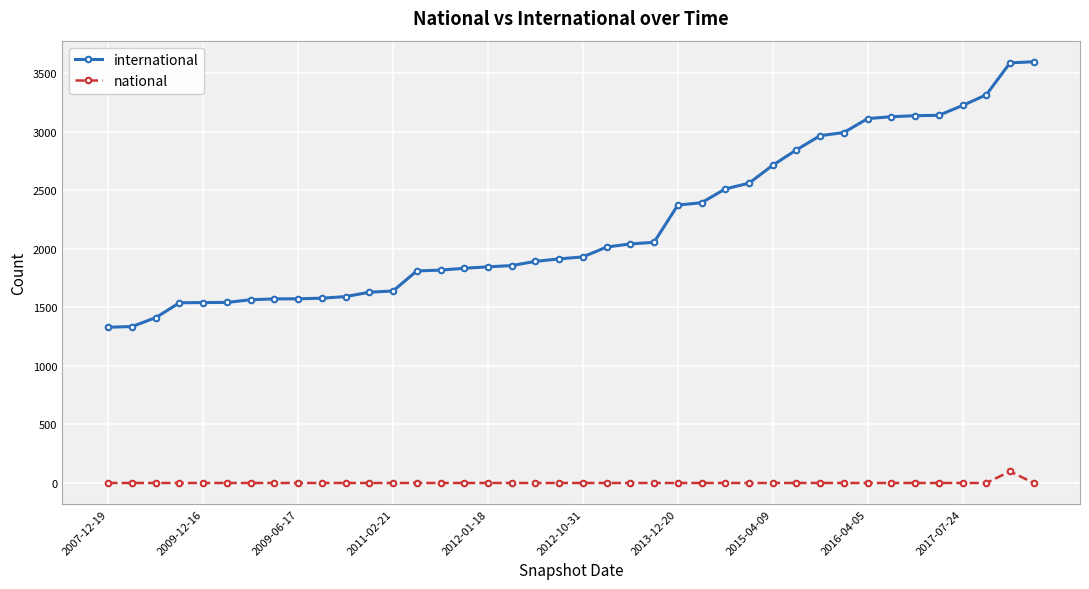

What is the highest value of the international series?

3600